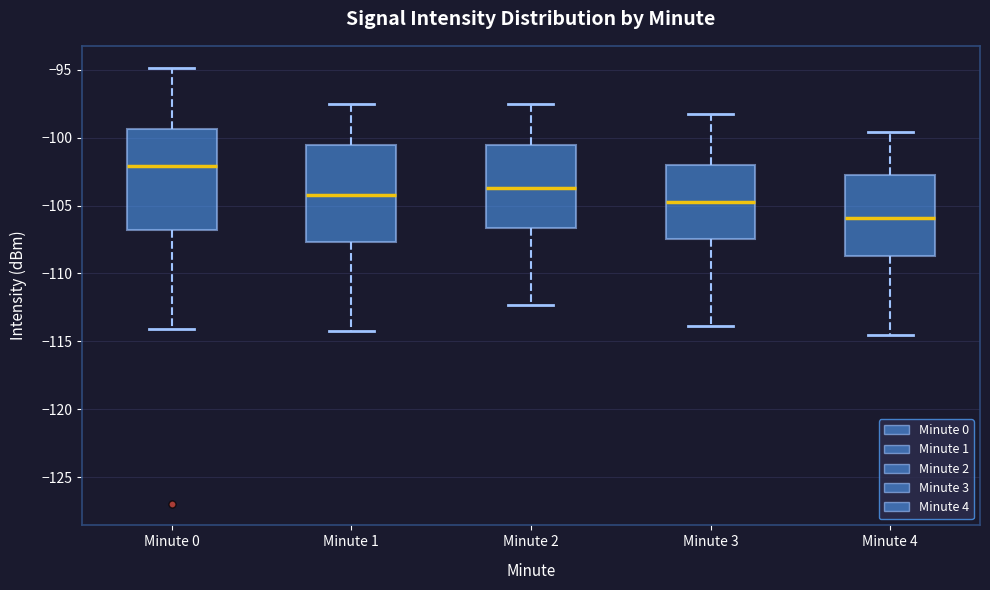

Which box has the highest median line?

Minute 0